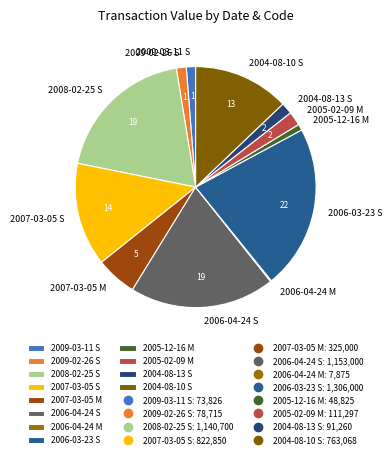

Which category has the biggest portion of the pie?

2006-03-23 S